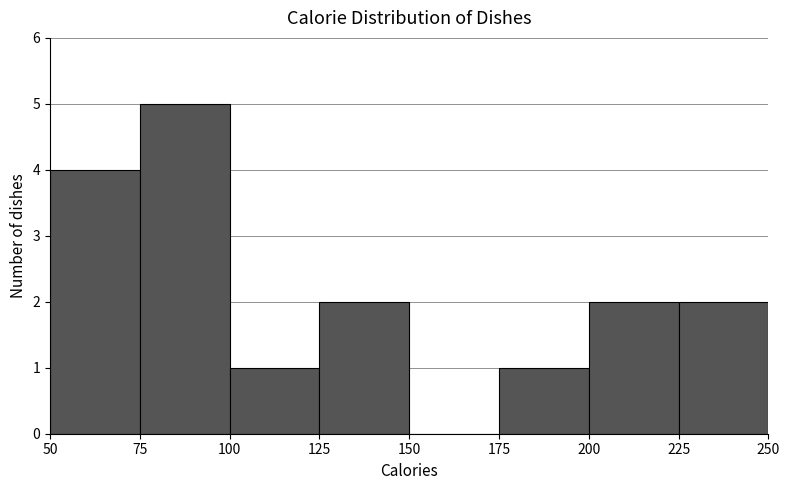

What is the height of the bar covering 50 to 75 on the x-axis? The values are not printed on the chart, so give them approximately, as read against the axis.

4